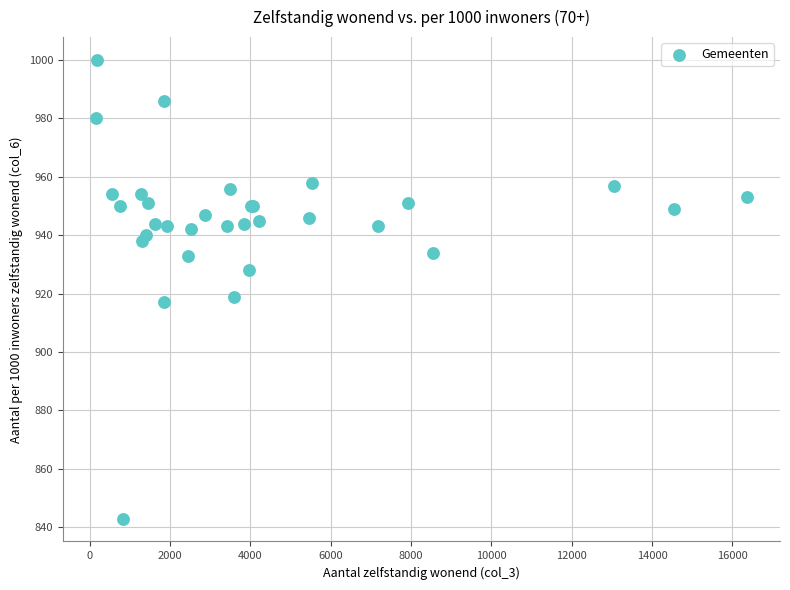

What Y value in the scatter plot is closest to 921?

919